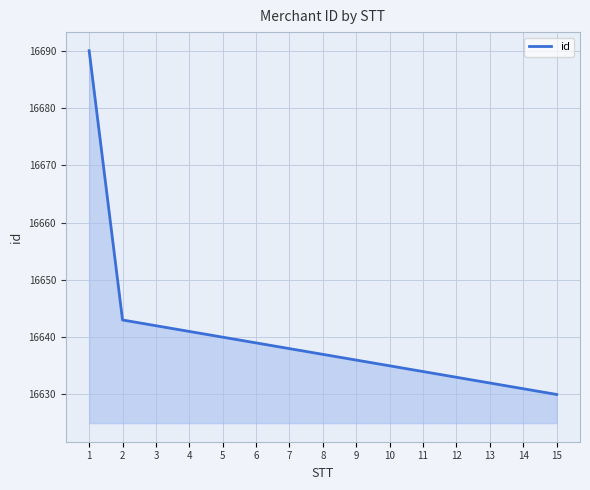

What is the difference between the maximum and minimum values?

60